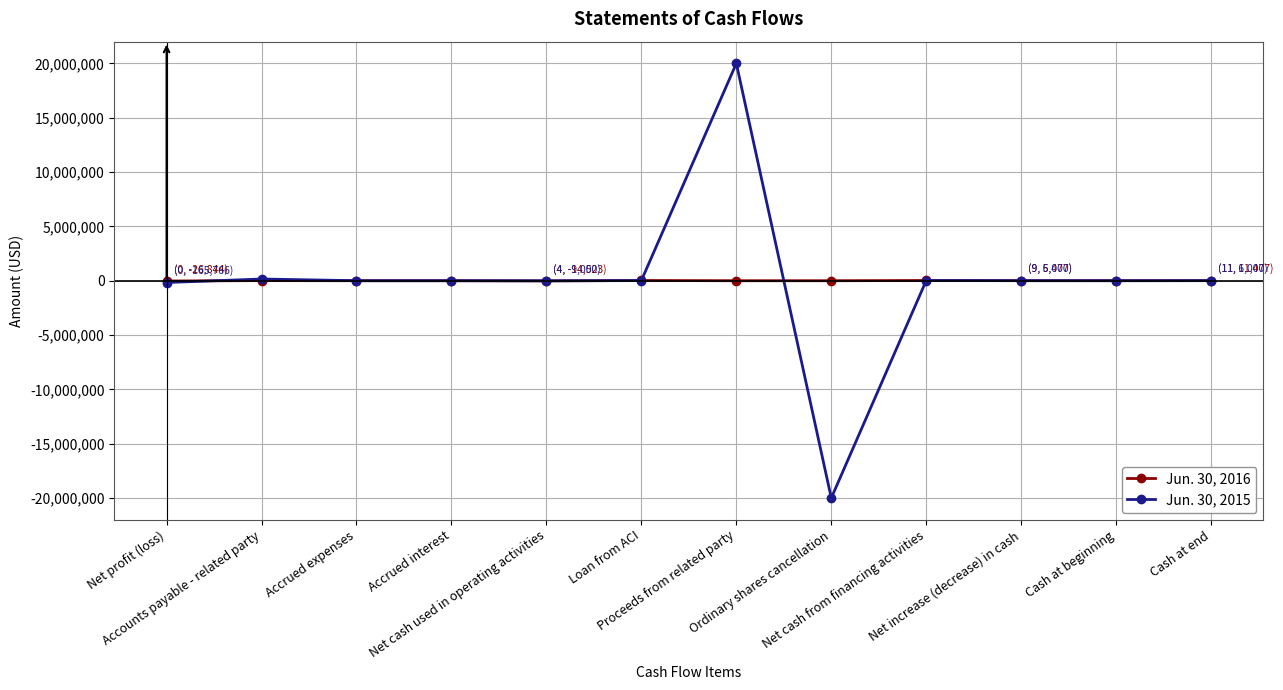

What is the maximum value shown in the chart?

20000000